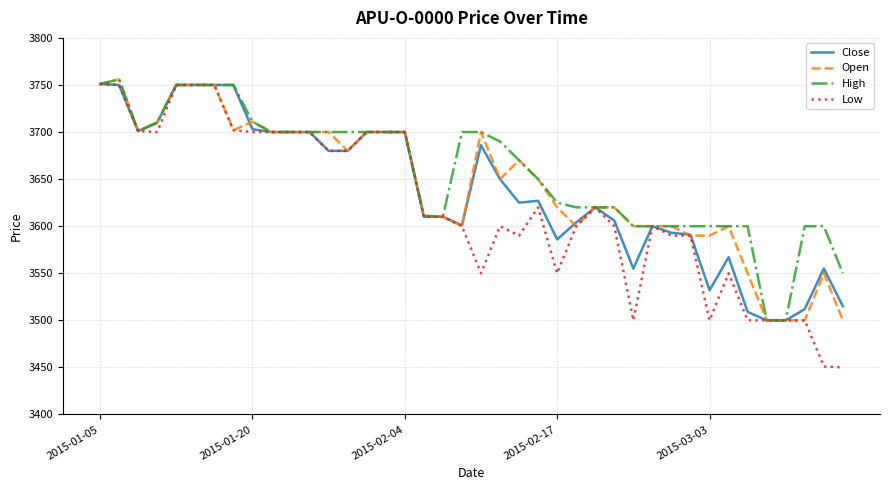

Which series has the largest range (max minus min)?

Low